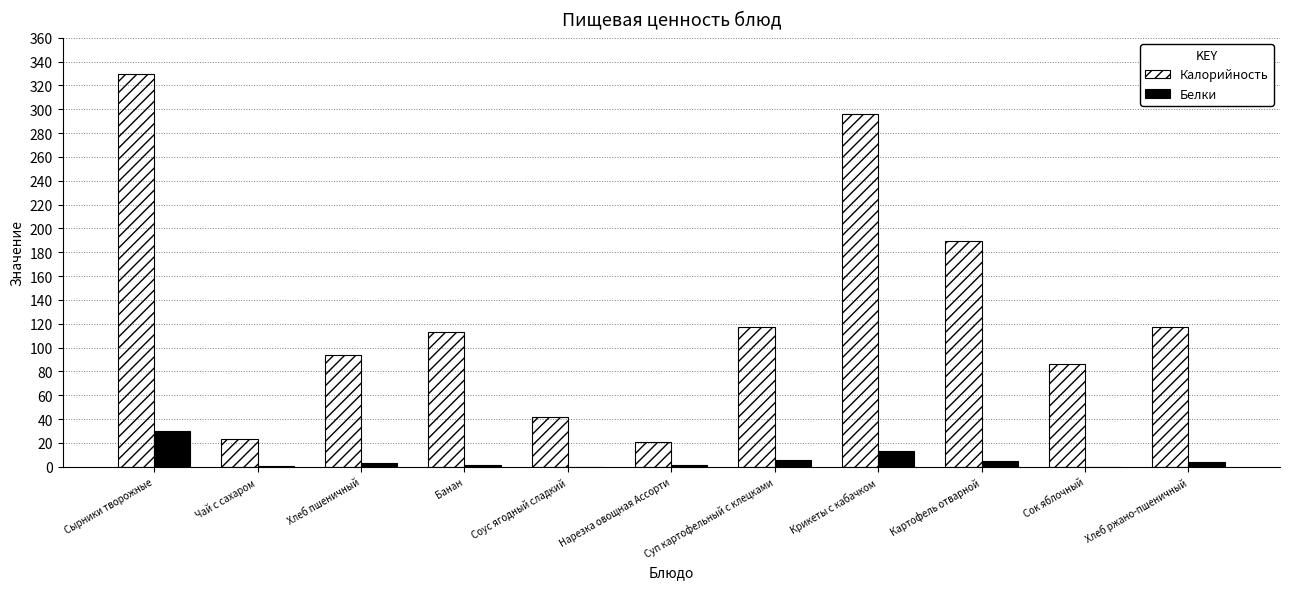

Count the number of categories in the chart.

11